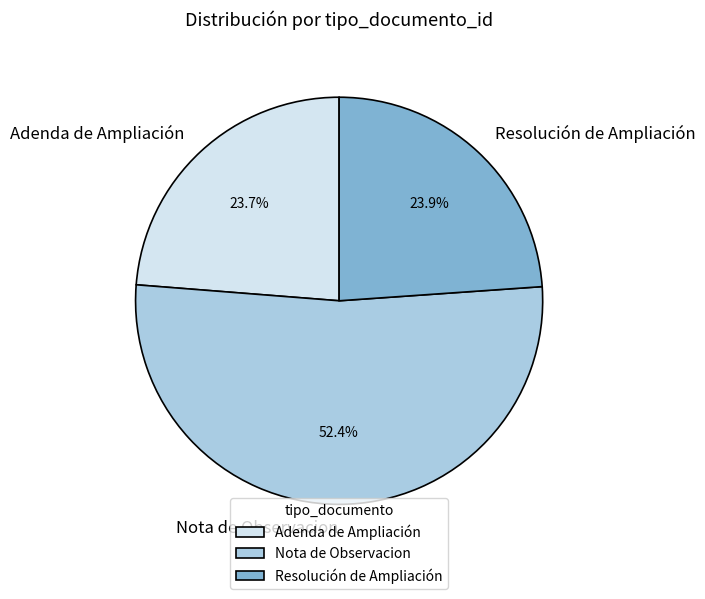

Which slice is the largest?

Nota de Observacion